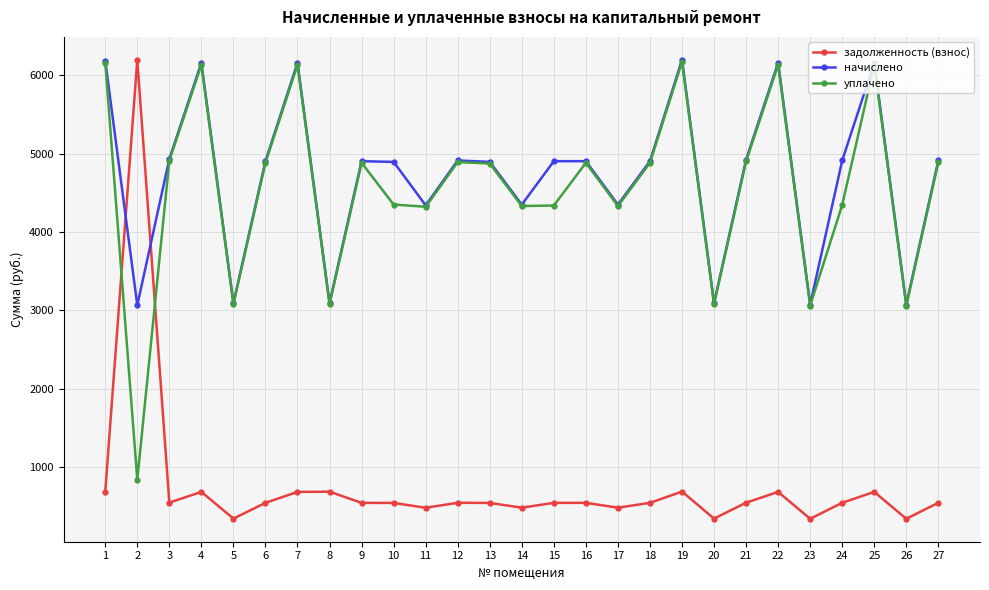

The начислено series shows 4349.2 at 17. True or false?

True